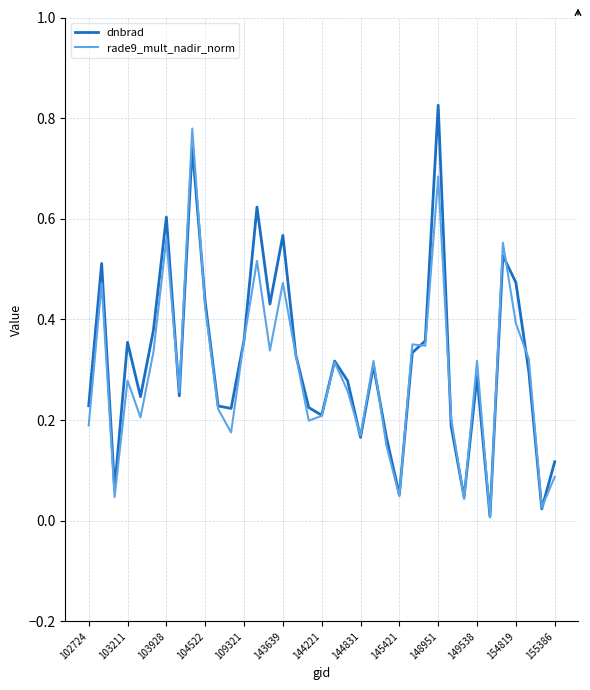

List the series in order of their peak value, highest first.

dnbrad, rade9_mult_nadir_norm